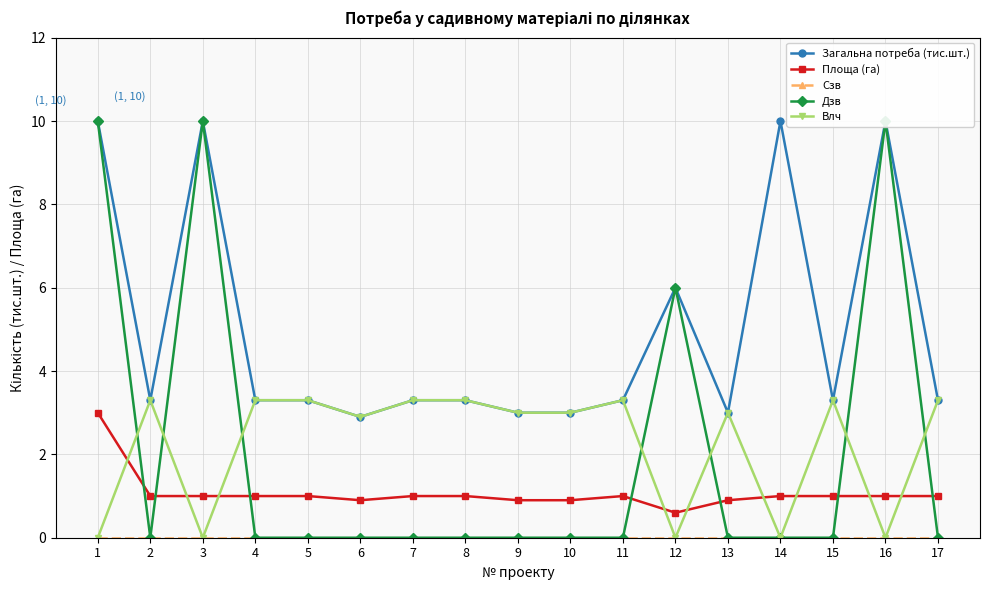

What is the average value of the Загальна потреба (тис.шт.) series?

5.0